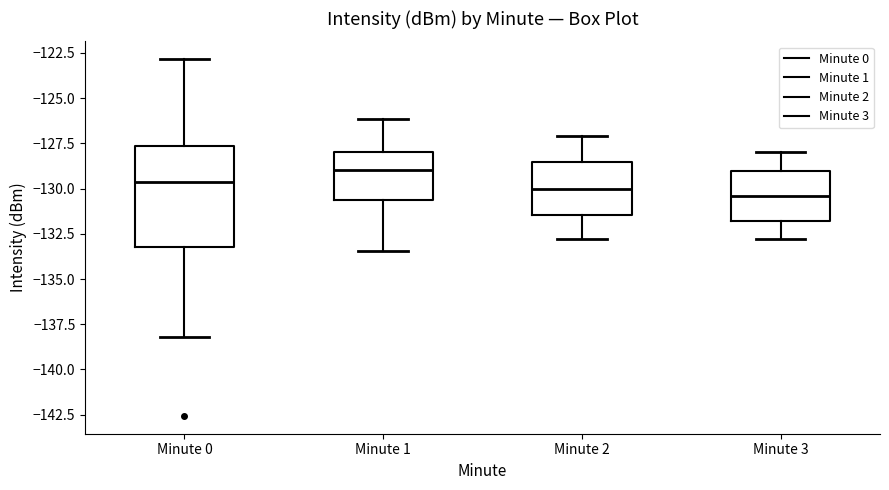

Comparing the boxes themselves (not the whiskers), which one is the tallest?

Minute 0